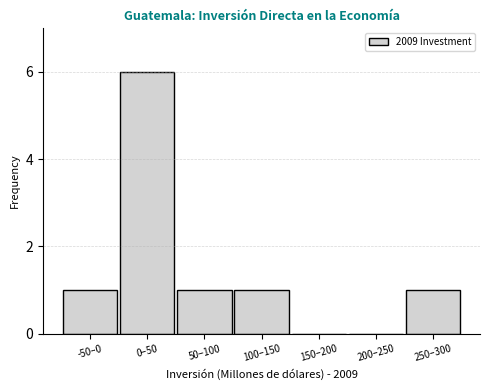

Reading left to right, list all the values displayed in this chart.

-50–0=1	0–50=6	50–100=1	100–150=1	150–200=0	200–250=0	250–300=1